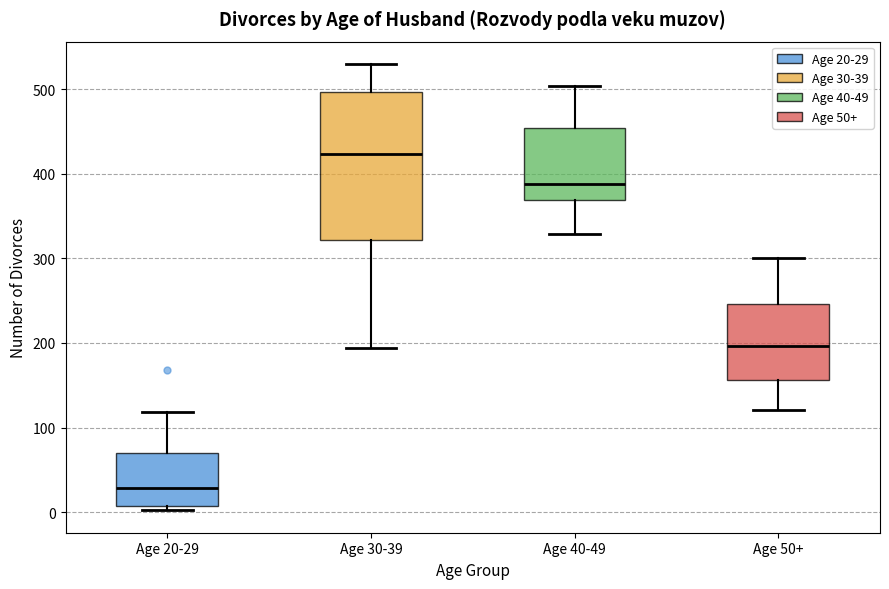

Where is the lower edge of the box for Age 50+ on the y-axis? The values are not printed on the chart, so give them approximately, as read against the axis.

160